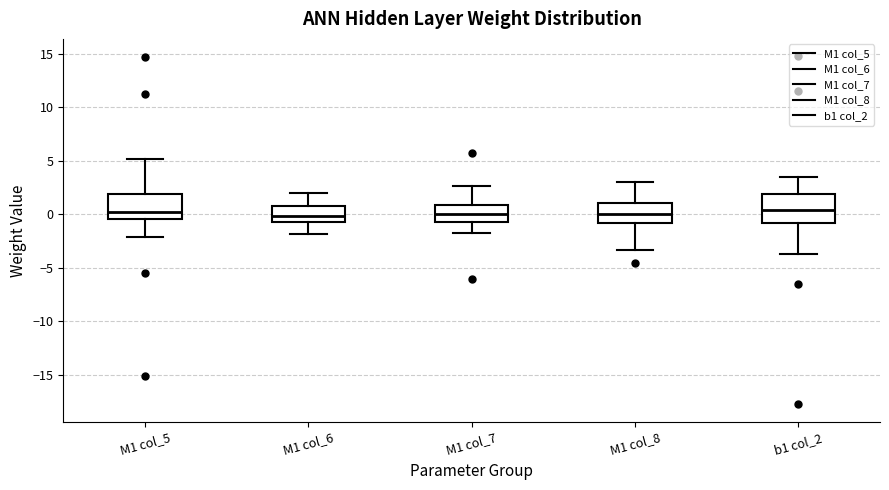

Reading left to right, transcribe this box plot: for each box, give where its median line is, the range the box spans, and where its two whiskers end, as read against the y-axis. The values are not printed on the chart, so give them approximately, as read against the axis.

M1 col_5: median 0.0, box -0.5 to 2.0, whiskers -2.0 to 5.0
M1 col_6: median 0.0, box -0.5 to 1.0, whiskers -2.0 to 2.0
M1 col_7: median 0.0, box -0.5 to 1.0, whiskers -1.5 to 2.5
M1 col_8: median 0.0, box -1.0 to 1.0, whiskers -3.5 to 3.0
b1 col_2: median 0.5, box -1.0 to 2.0, whiskers -3.5 to 3.5